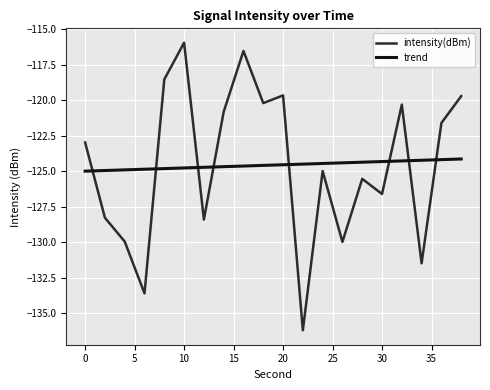

How many times do trend and intensity(dBm) cross each other?

8